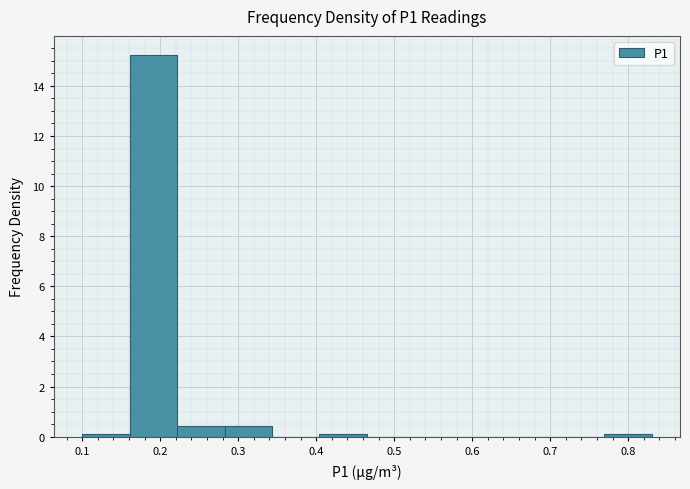

Reading left to right, list every bar in this chart as the range it spans on the x-axis followed by its height. Neither the bar edges nor the heights are printed on the chart, so give them approximately, as read against the axes.

0.10 to 0.16: under 0.2
0.16 to 0.22: 15.2
0.22 to 0.28: 0.4
0.28 to 0.34: 0.4
0.34 to 0.40: 0
0.40 to 0.47: under 0.2
0.47 to 0.53: 0
0.53 to 0.59: 0
0.59 to 0.65: 0
0.65 to 0.71: 0
0.71 to 0.77: 0
0.77 to 0.83: under 0.2